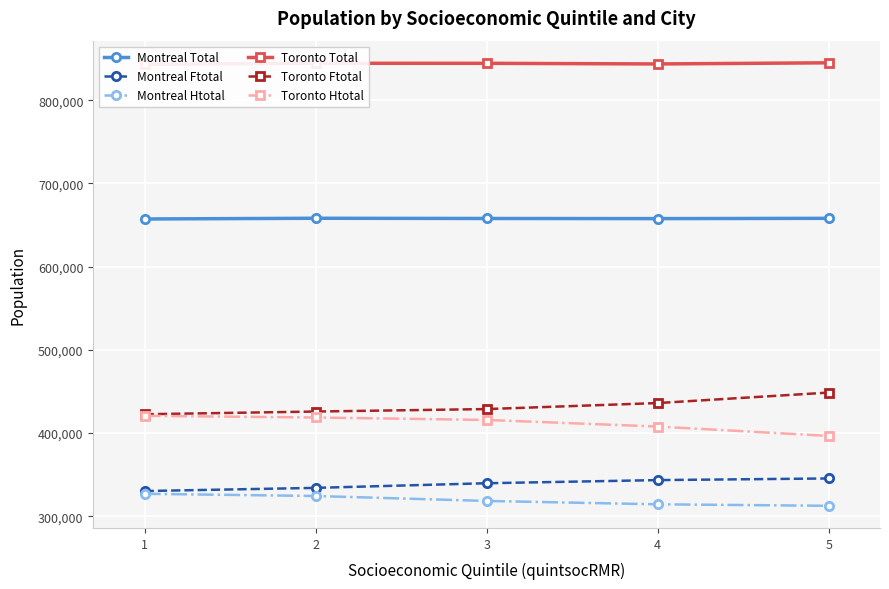

What value does the Montreal Total series have at 2, to the nearest 10?

658130